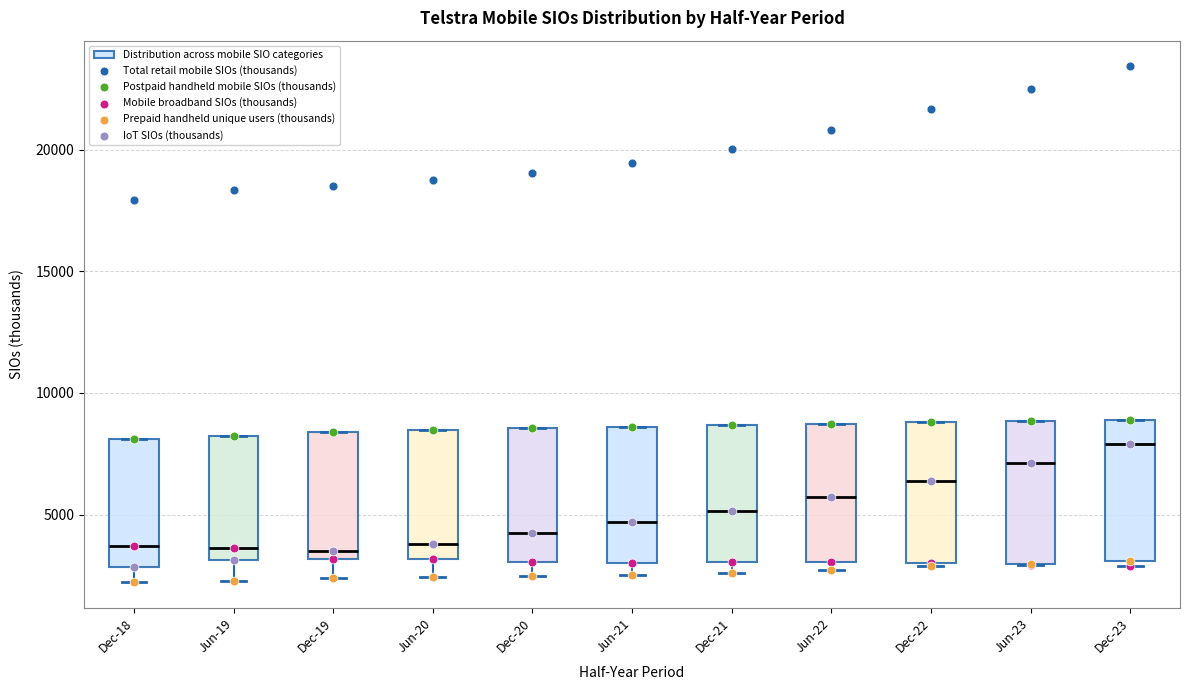

Reading left to right, transcribe this box plot: for each box, give where its median line is, the range the box spans, and where its two whiskers end, as read against the y-axis. The values are not printed on the chart, so give them approximately, as read against the axis.

Dec-18: median 3500, box 3000 to 8000, whiskers 2000 to 8000
Jun-19: median 3500, box 3000 to 8000, whiskers 2000 to 8000
Dec-19: median 3500, box 3000 to 8500, whiskers 2500 to 8500
Jun-20: median 4000, box 3000 to 8500, whiskers 2500 to 8500
Dec-20: median 4000, box 3000 to 8500, whiskers 2500 to 8500
Jun-21: median 4500, box 3000 to 8500, whiskers 2500 to 8500
Dec-21: median 5000, box 3000 to 8500, whiskers 2500 to 8500
Jun-22: median 5500, box 3000 to 8500, whiskers 2500 to 8500
Dec-22: median 6500, box 3000 to 9000, whiskers 3000 to 9000
Jun-23: median 7000, box 3000 to 9000, whiskers 3000 to 9000
Dec-23: median 8000, box 3000 to 9000, whiskers 3000 (just below the box's lower edge) to 9000